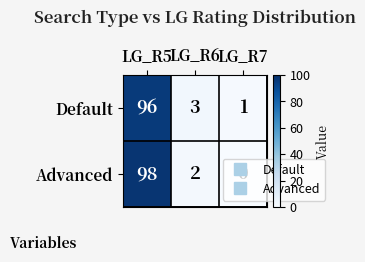

Is it true that Advanced equals 130 at LG_R5?

False